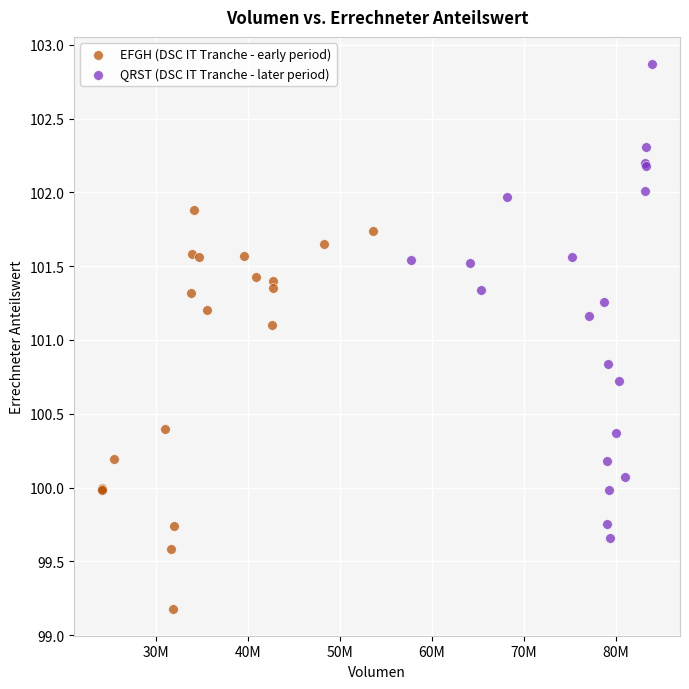

Which series reaches the maximum Y coordinate?

QRST (DSC IT Tranche - later period)